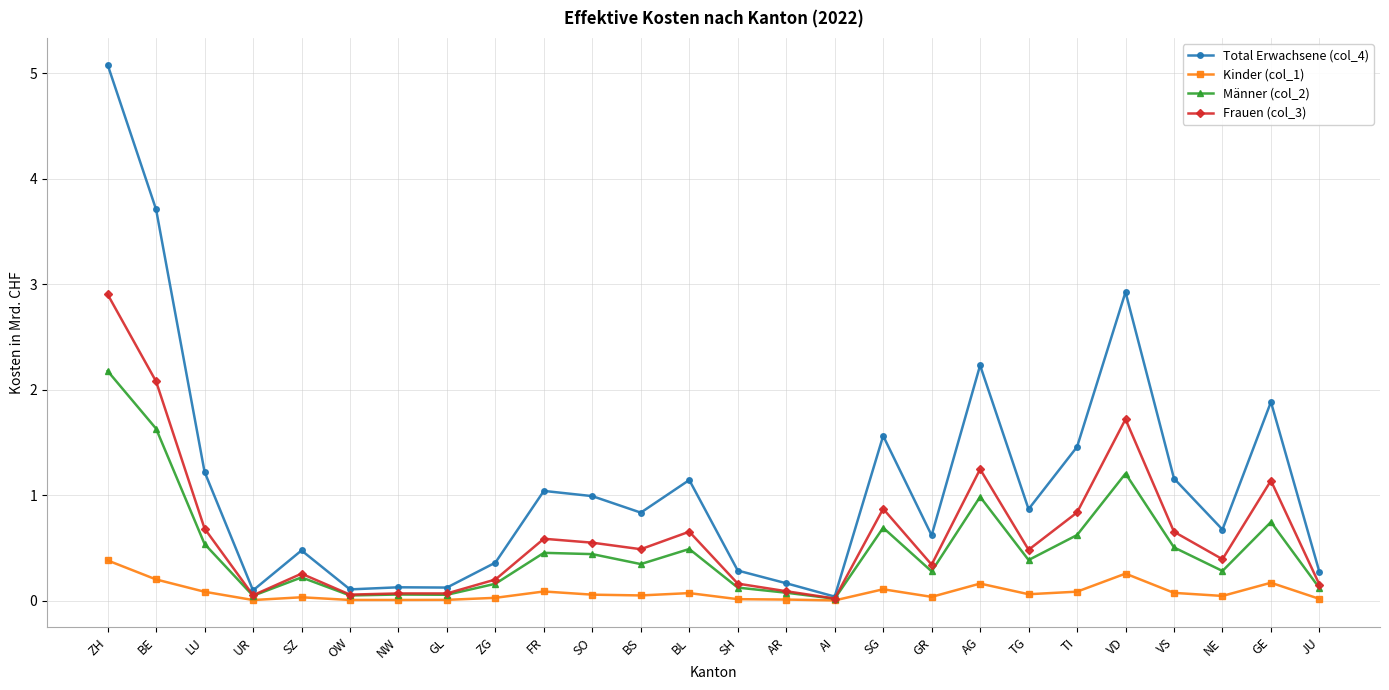

True or false: Frauen (col_3) has more than 0 interior local peaks.

True